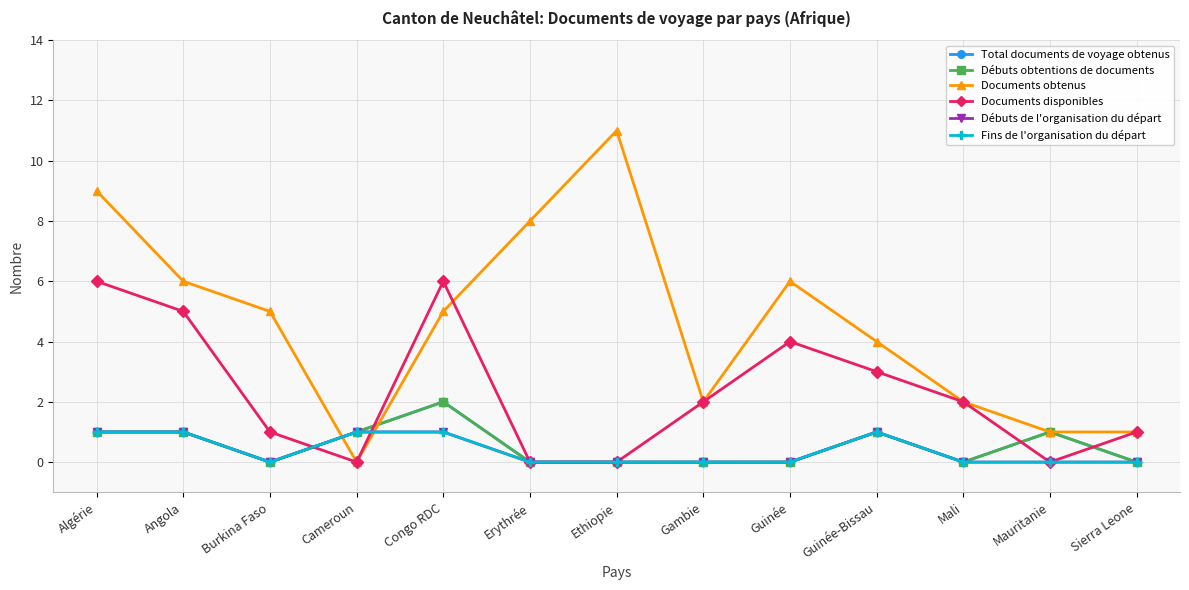

Reading left to right, list all the values displayed in this chart.

Total documents de voyage obtenus: 1	1	0	1	2	0	0	0	0	1	0	1	0
Débuts obtentions de documents: 1	1	0	1	2	0	0	0	0	1	0	1	0
Documents obtenus: 9	6	5	0	5	8	11	2	6	4	2	1	1
Documents disponibles: 6	5	1	0	6	0	0	2	4	3	2	0	1
Débuts de l'organisation du départ: 1	1	0	1	1	0	0	0	0	1	0	0	0
Fins de l'organisation du départ: 1	1	0	1	1	0	0	0	0	1	0	0	0